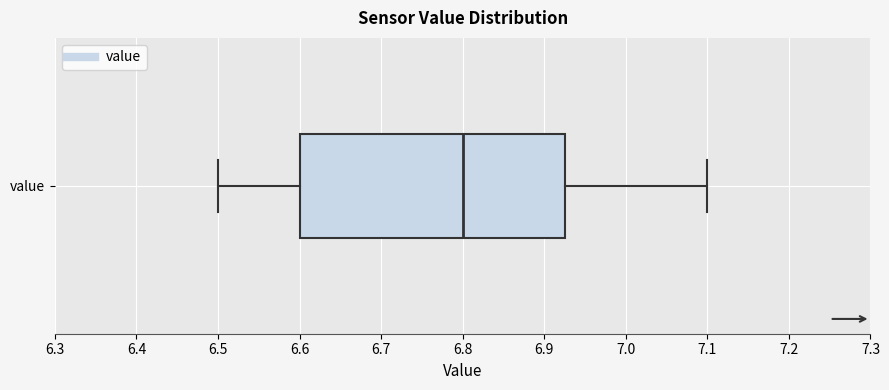

Transcribe this box plot: give where the median line is, the range the box spans, and where the two whiskers end, as read against the x-axis. The values are not printed on the chart, so give them approximately, as read against the axis.

median 6.80, box 6.60 to 6.93, whiskers 6.50 to 7.10